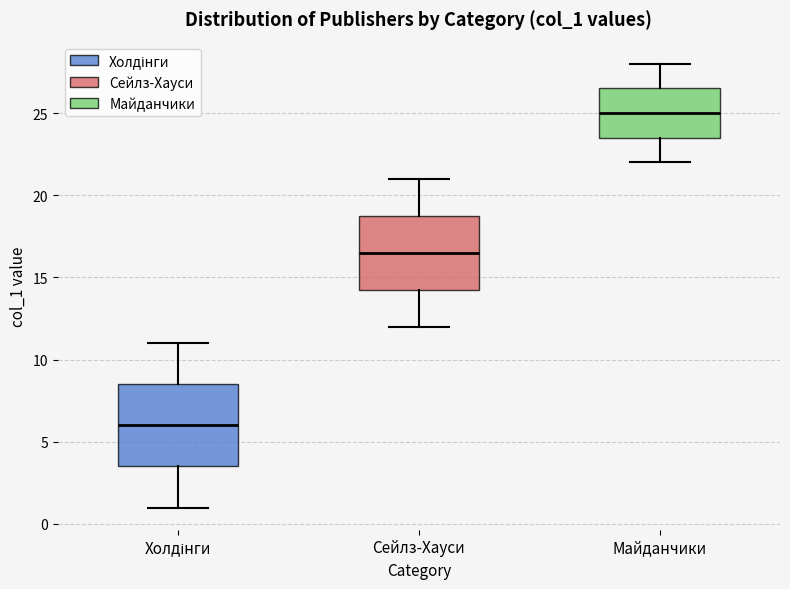

Reading left to right, transcribe this box plot: for each box, give where its median line is, the range the box spans, and where its two whiskers end, as read against the y-axis. The values are not printed on the chart, so give them approximately, as read against the axis.

Холдінги: median 6.0, box 3.5 to 8.5, whiskers 1.0 to 11.0
Сейлз-Хауси: median 16.5, box 14.5 to 19.0, whiskers 12.0 to 21.0
Майданчики: median 25.0, box 23.5 to 26.5, whiskers 22.0 to 28.0